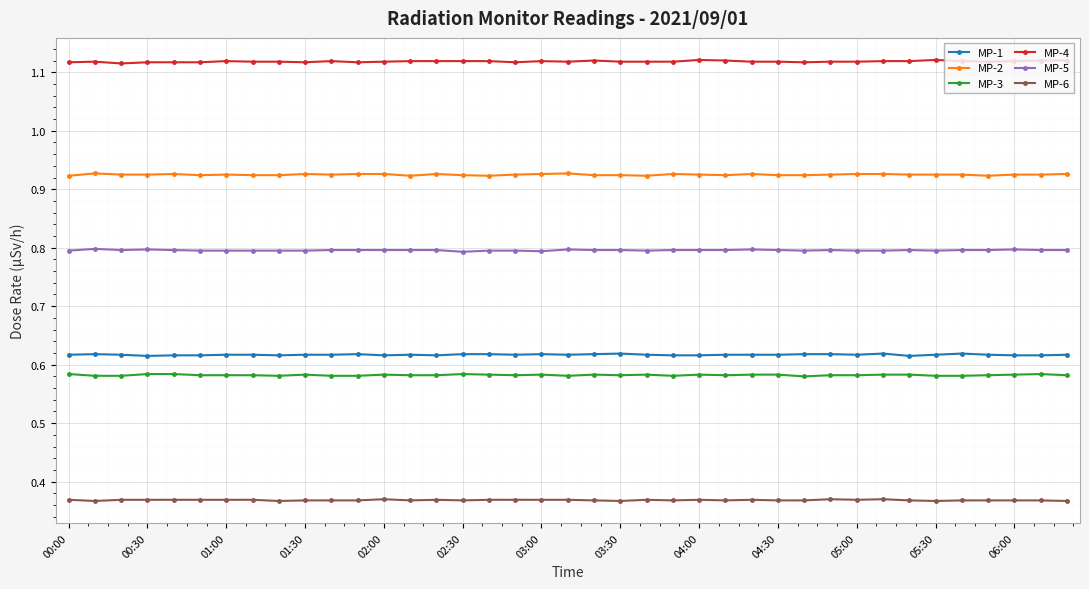

True or false: MP-2 has more than 2 interior local peaks.

True